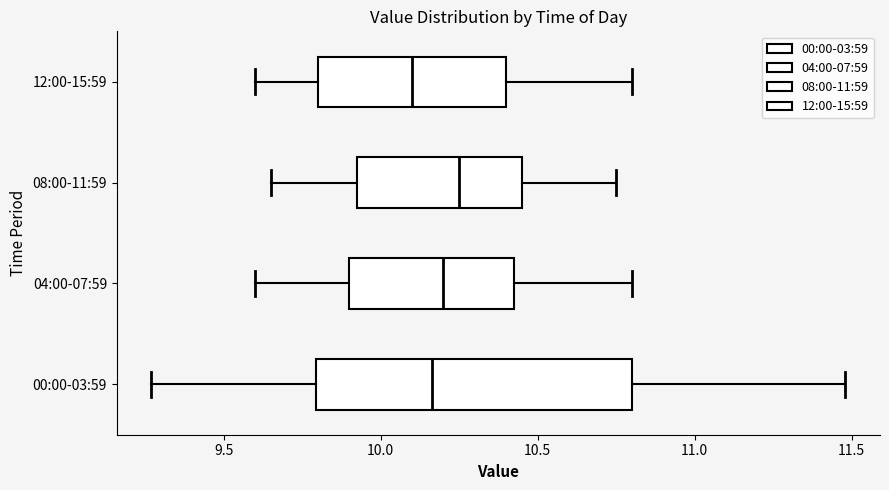

Reading bottom to top, transcribe this box plot: for each box, give where its median line is, the range the box spans, and where its two whiskers end, as read against the x-axis. The values are not printed on the chart, so give them approximately, as read against the axis.

00:00-03:59: median 10.15, box 9.80 to 10.80, whiskers 9.25 to 11.50
04:00-07:59: median 10.20, box 9.90 to 10.45, whiskers 9.60 to 10.80
08:00-11:59: median 10.25, box 9.95 to 10.45, whiskers 9.65 to 10.75
12:00-15:59: median 10.10, box 9.80 to 10.40, whiskers 9.60 to 10.80